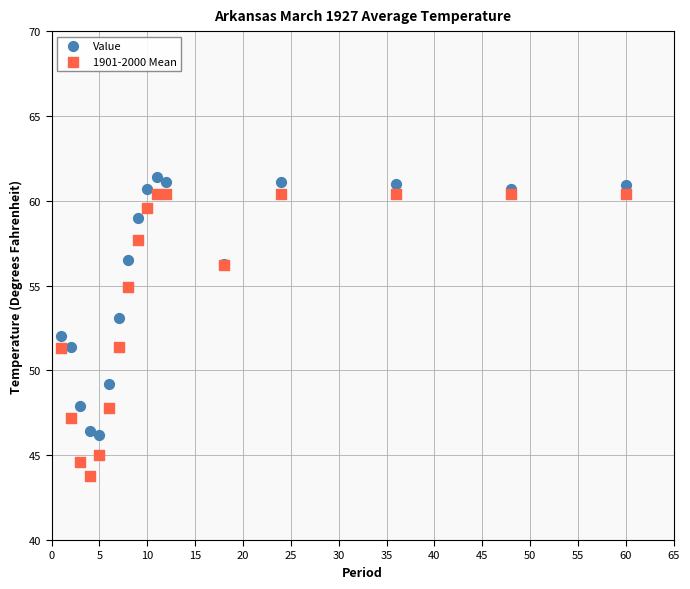

What is the X range (max minus min) for the scatter plot?

59.0